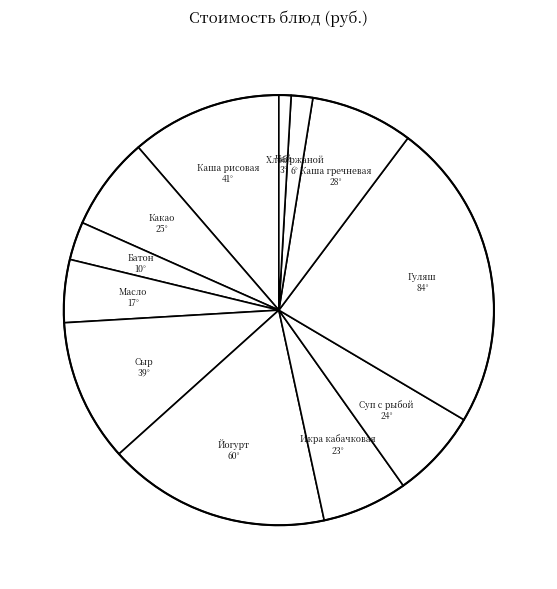

Is the sum of Хлеб ржаной and Йогурт greater than half?

No